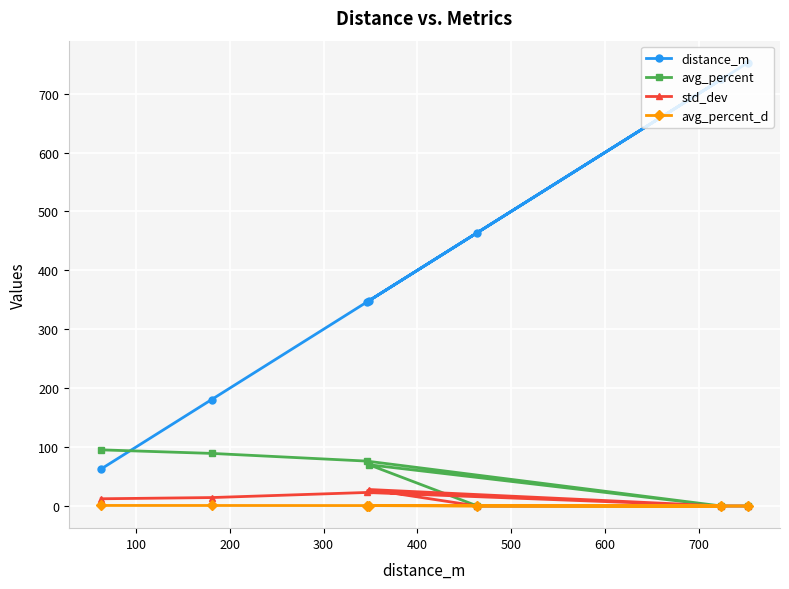

What is the greatest value displayed?

752.3